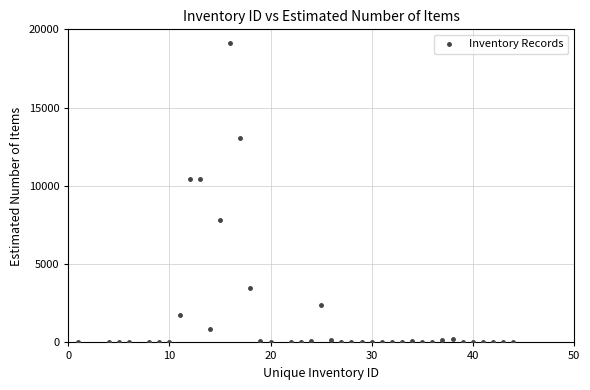

What is the range of X values (max minus min)?

43